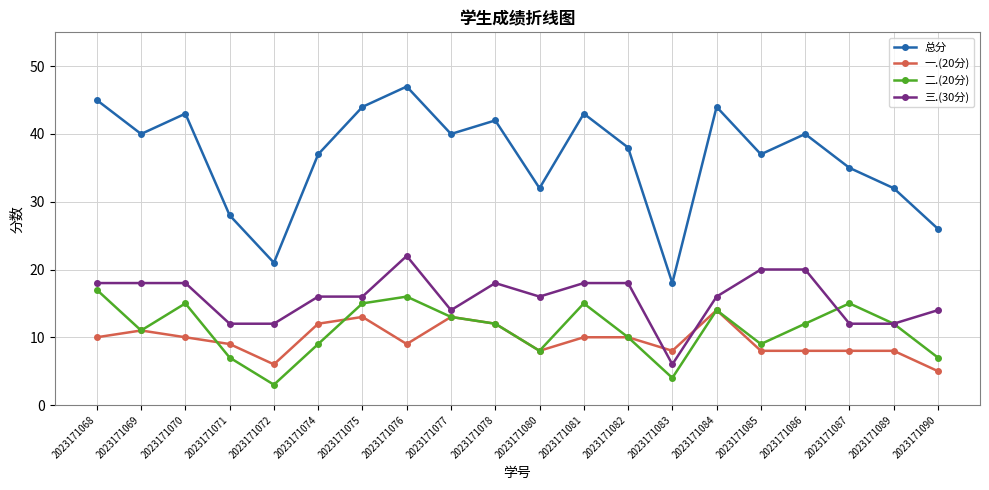

How many 三.(30分) values are between 14 and 18?

12